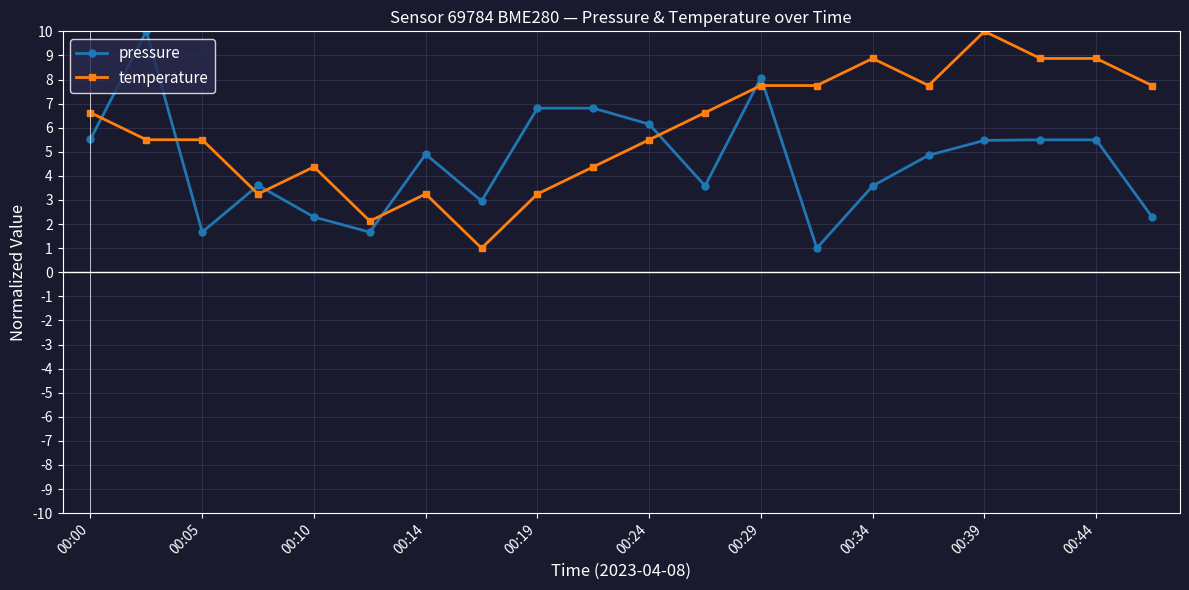

What is the smallest value displayed?

1.0